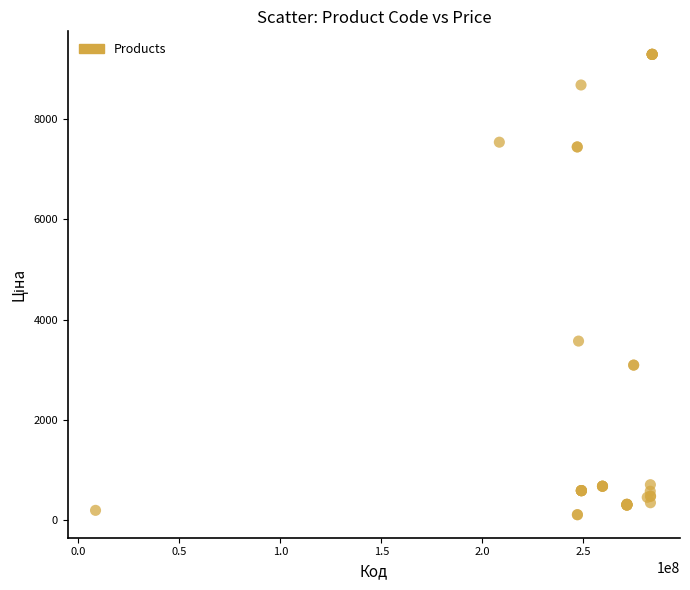

What Y value in the scatter plot is closest to 4701?

3573.6